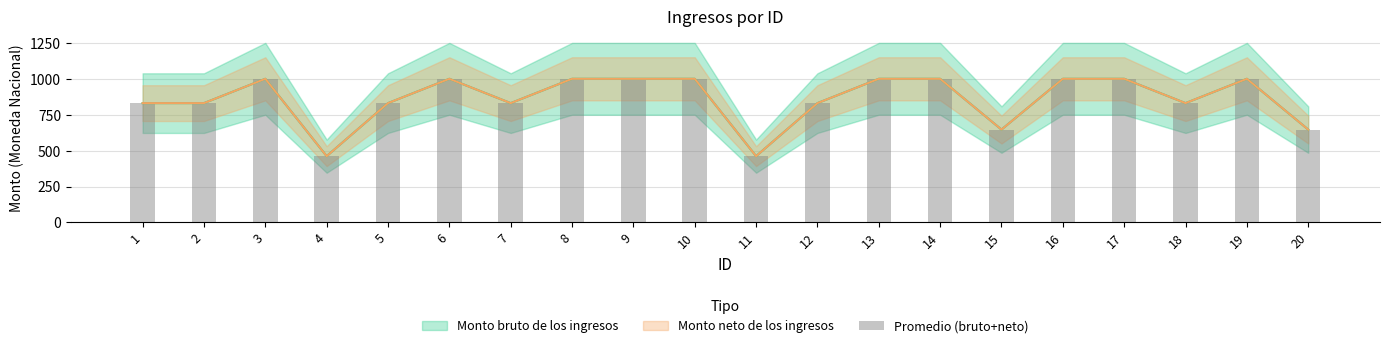

Reading right to left, extract all data points from this chart.

648.8	1003.3	833.5	1003.3	1003.3	648.8	1003.3	1003.3	833.5	463.1	1003.3	1003.3	1003.3	833.5	1003.3	833.5	463.1	1003.3	833.5	833.5